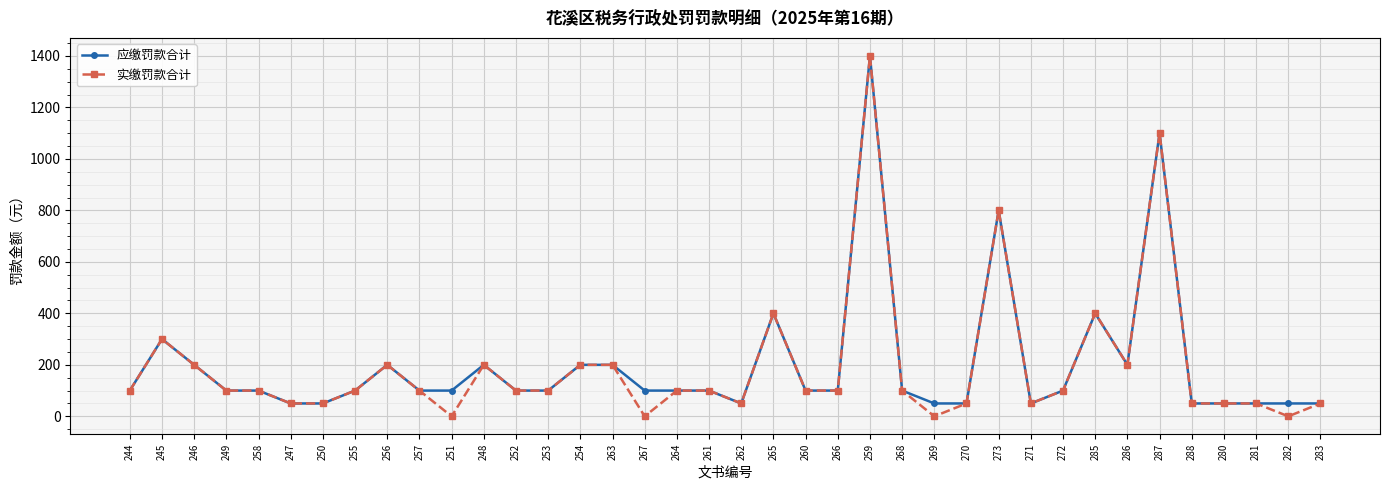

Reading left to right, list all the values displayed in this chart.

应缴罚款合计: 100	300	200	100	100	50	50	100	200	100	100	200	100	100	200	200	100	100	100	50	400	100	100	1400	100	50	50	800	50	100	400	200	1100	50	50	50	50	50
实缴罚款合计: 100	300	200	100	100	50	50	100	200	100	0	200	100	100	200	200	0	100	100	50	400	100	100	1400	100	0	50	800	50	100	400	200	1100	50	50	50	0	50